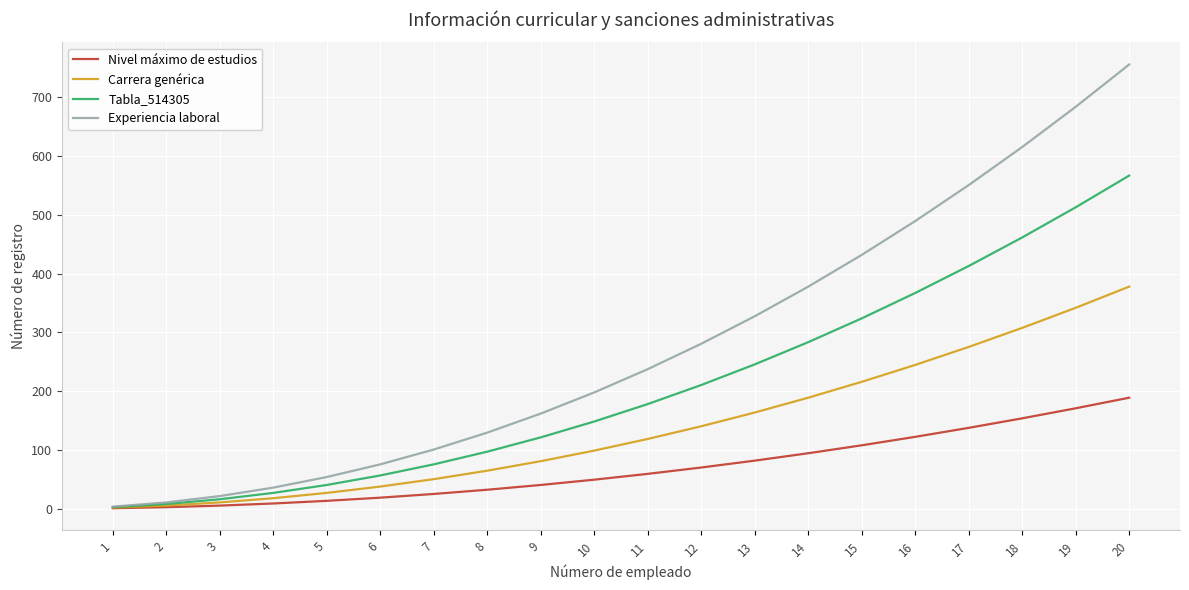

What is the sum of the Carrera genérica values at 4 and 2?

23.4